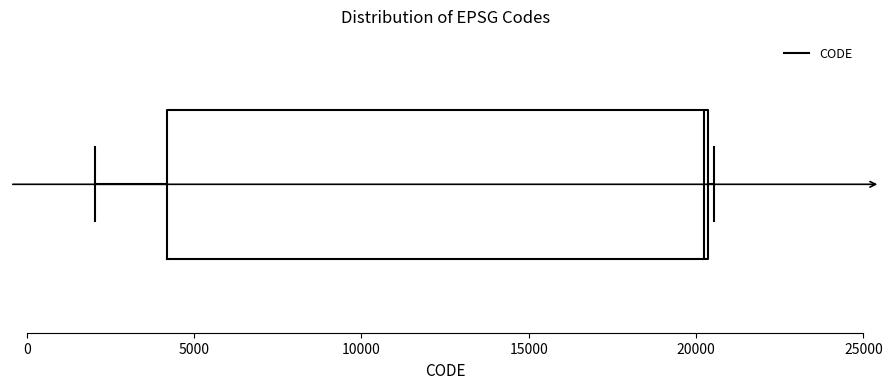

Read this box plot against the x-axis: the position of the median line, the range covered by the box, and the ends of both whiskers. The values are not printed on the chart, so give them approximately, as read against the axis.

median 20500, box 4000 to 20500, whiskers 2000 to 20500 (just right of the box's right edge)